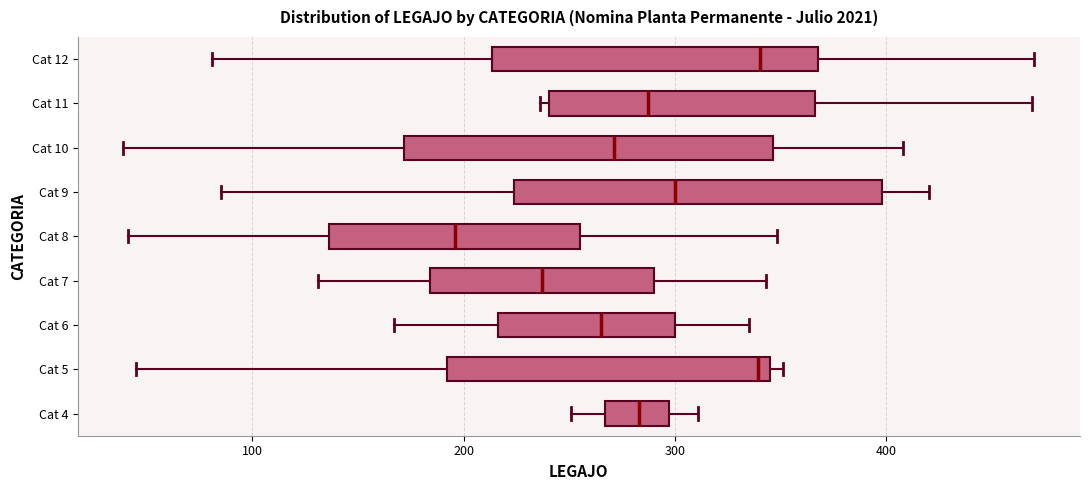

Where does the right whisker of the box for Cat 7 end on the x-axis? The values are not printed on the chart, so give them approximately, as read against the axis.

340